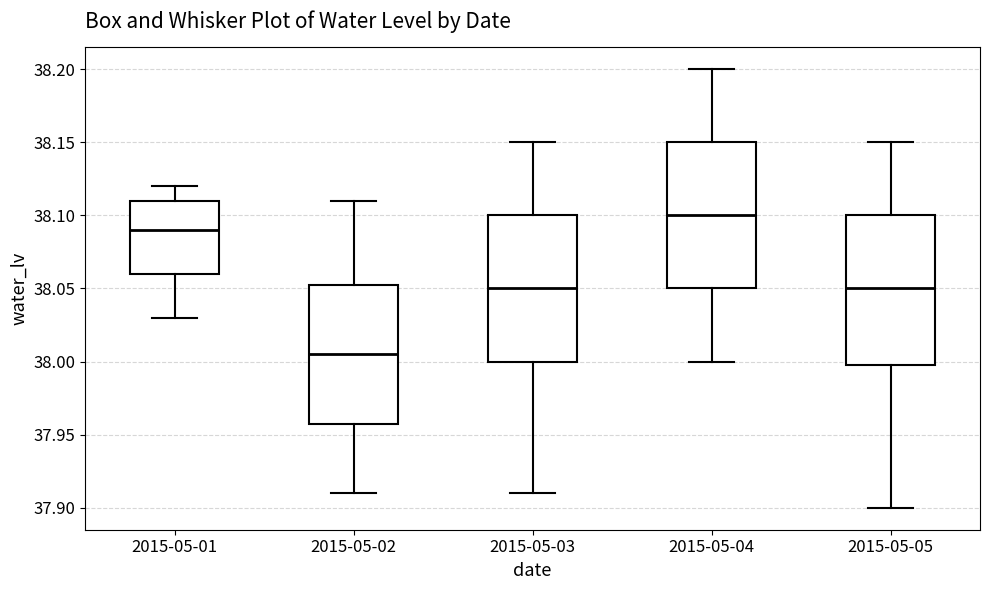

Reading left to right, transcribe this box plot: for each box, give where its median line is, the range the box spans, and where its two whiskers end, as read against the y-axis. The values are not printed on the chart, so give them approximately, as read against the axis.

2015-05-01: median 38.090, box 38.060 to 38.110, whiskers 38.030 to 38.120
2015-05-02: median 38.005, box 37.960 to 38.055, whiskers 37.910 to 38.110
2015-05-03: median 38.050, box 38.000 to 38.100, whiskers 37.910 to 38.150
2015-05-04: median 38.100, box 38.050 to 38.150, whiskers 38.000 to 38.200
2015-05-05: median 38.050, box 38.000 to 38.100, whiskers 37.900 to 38.150